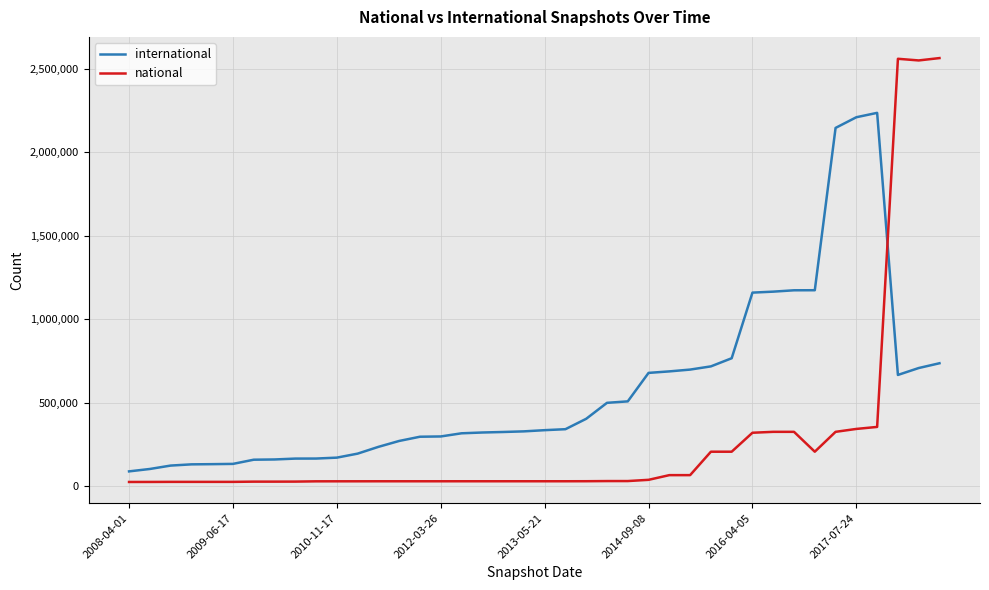

What is the difference between the maximum and minimum values in the national series?

2540426